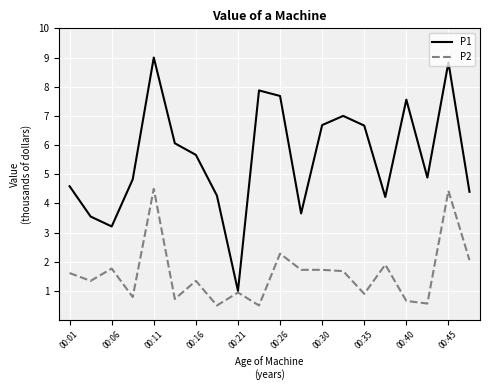

Which series has the largest total across all categories?

P1